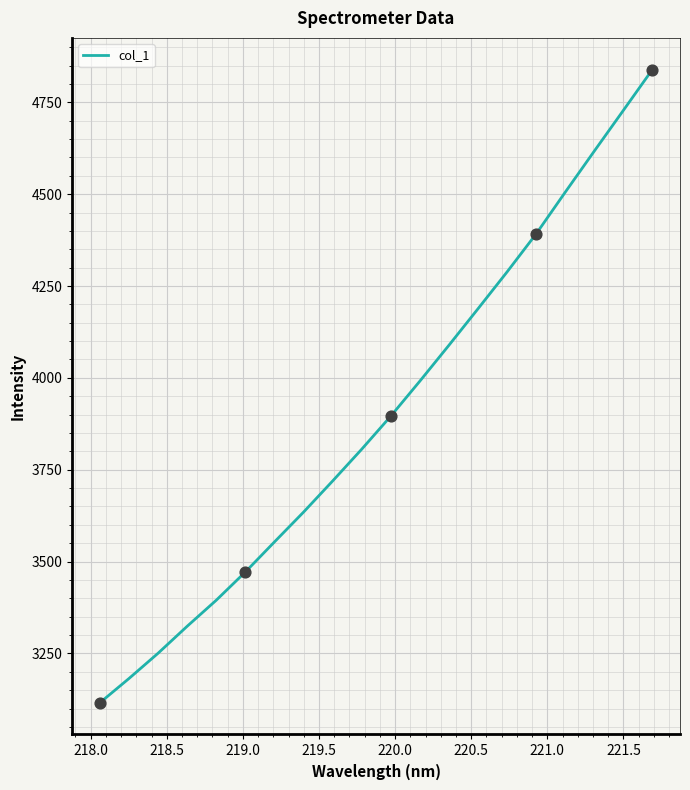

What is the difference between the maximum and minimum values?

1723.5